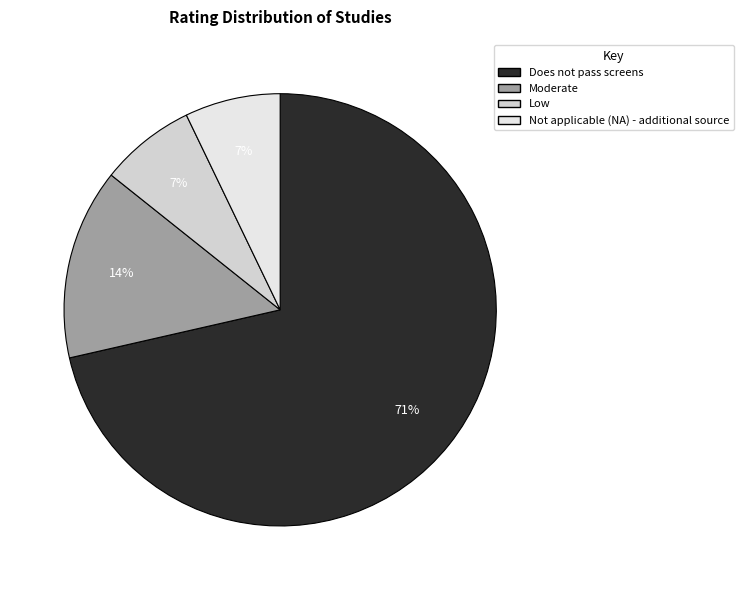

What is the change in value from Moderate to Not applicable (NA) - additional source?

-1